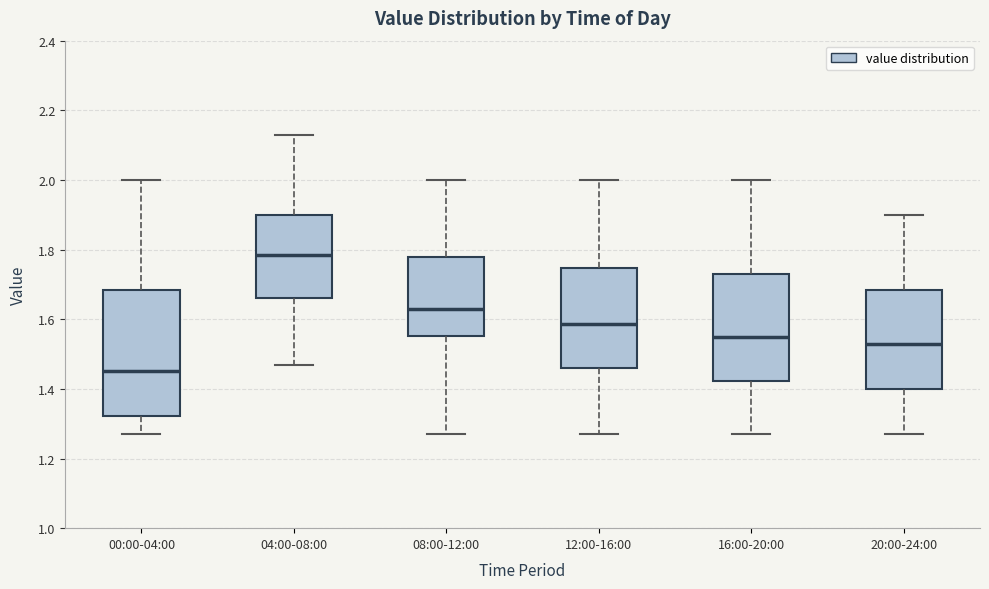

Where does the upper whisker of the box for 00:00-04:00 end on the y-axis? The values are not printed on the chart, so give them approximately, as read against the axis.

2.00